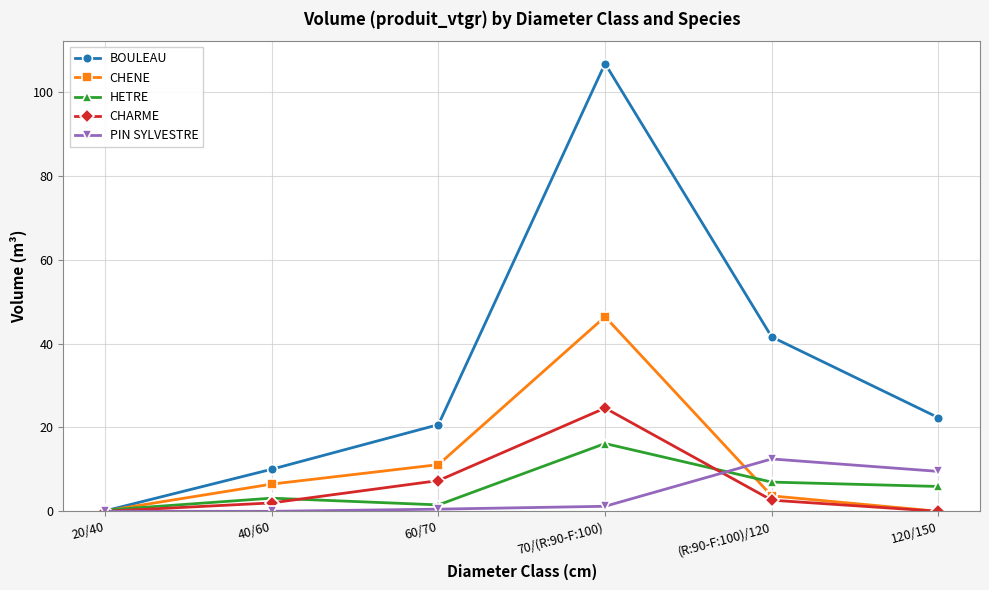

Which series changed the most between 20/40 and 60/70?

BOULEAU